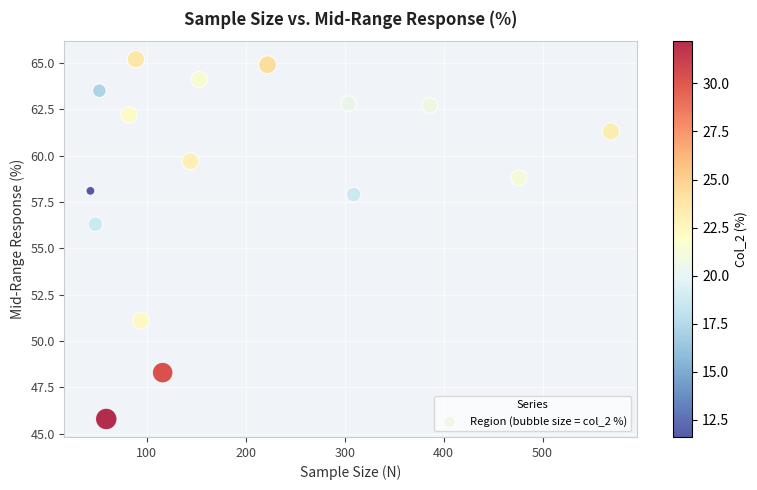

What Y value in the scatter plot is closest to 55?

56.3